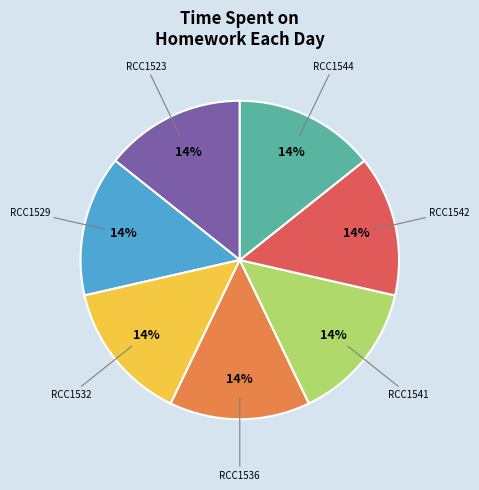

Is there any slice that represents more than half of the pie?

No